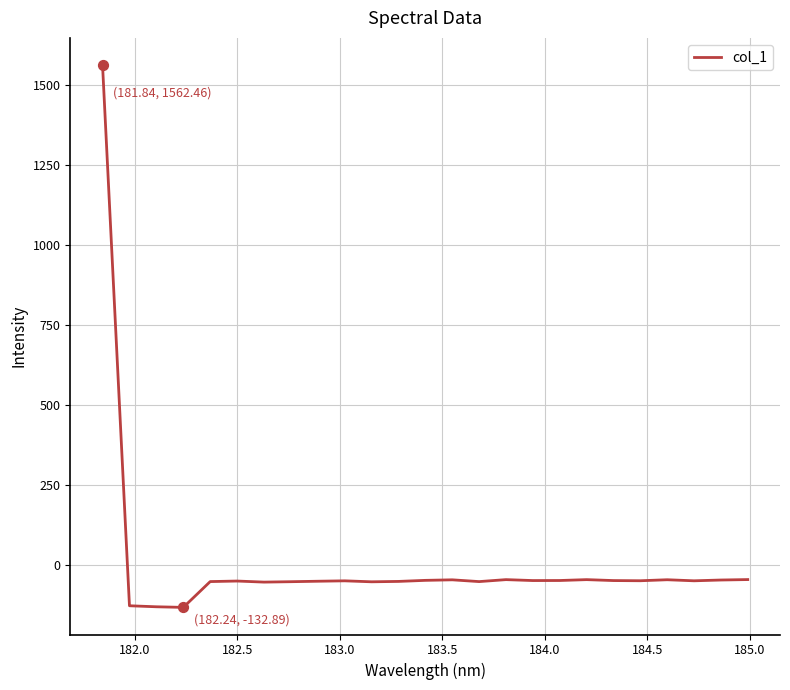

What is the maximum value shown in the chart?

1562.5